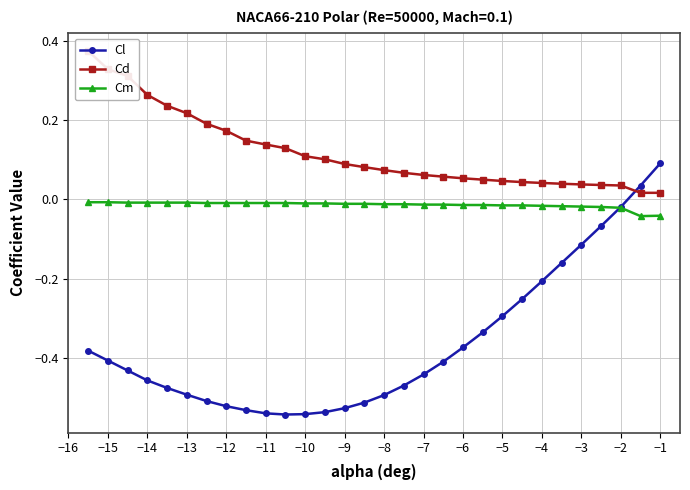

True or false: Cl has more than 1 points higher than both neighbors.

False